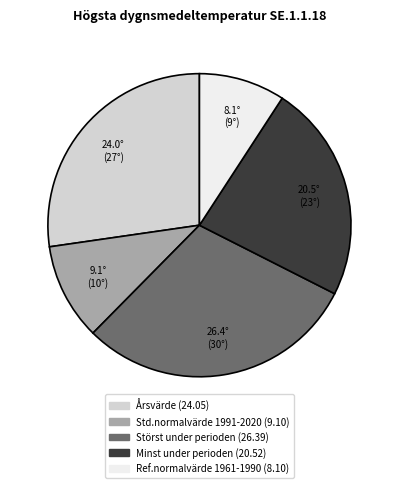

Is there any slice that represents more than half of the pie?

No